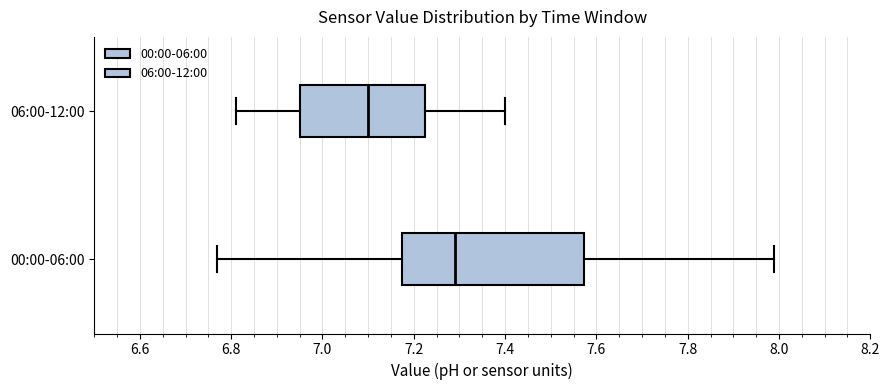

Comparing the boxes themselves (not the whiskers), which one is the widest?

00:00-06:00